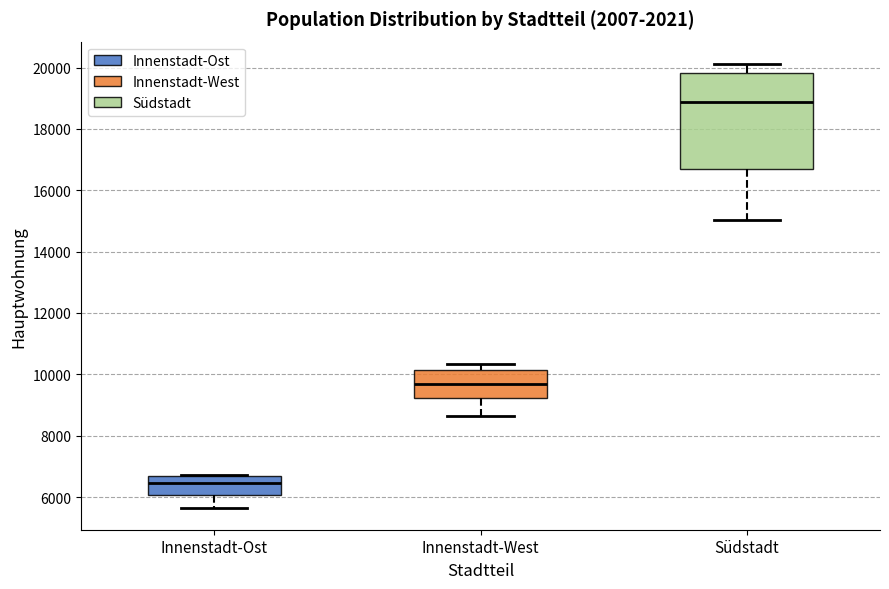

Where does the median line of the box for Innenstadt-Ost sit on the y-axis? The values are not printed on the chart, so give them approximately, as read against the axis.

6400